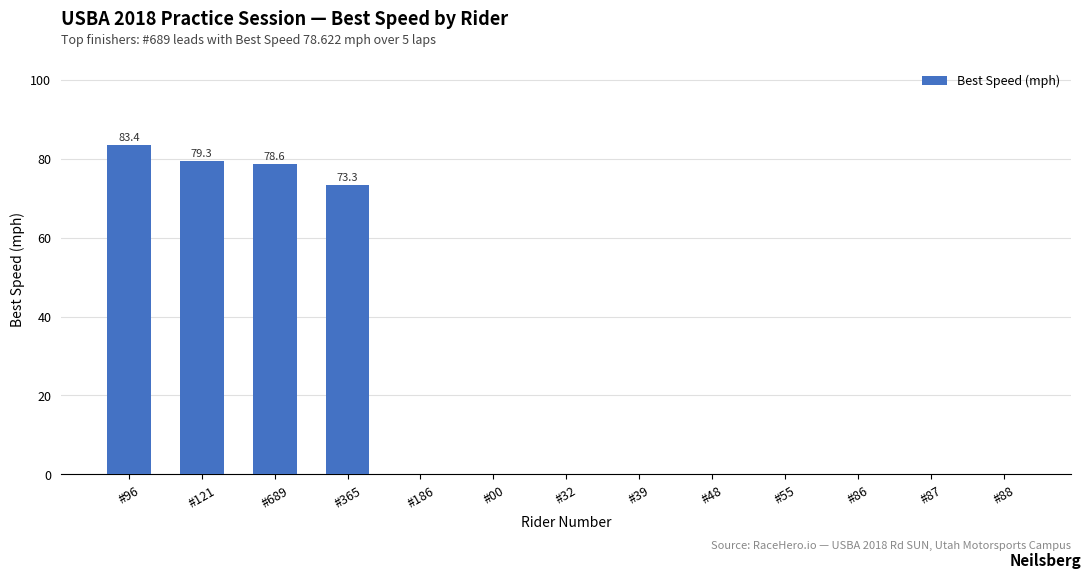

What is the sum of the values at #39 and #121?

79.3